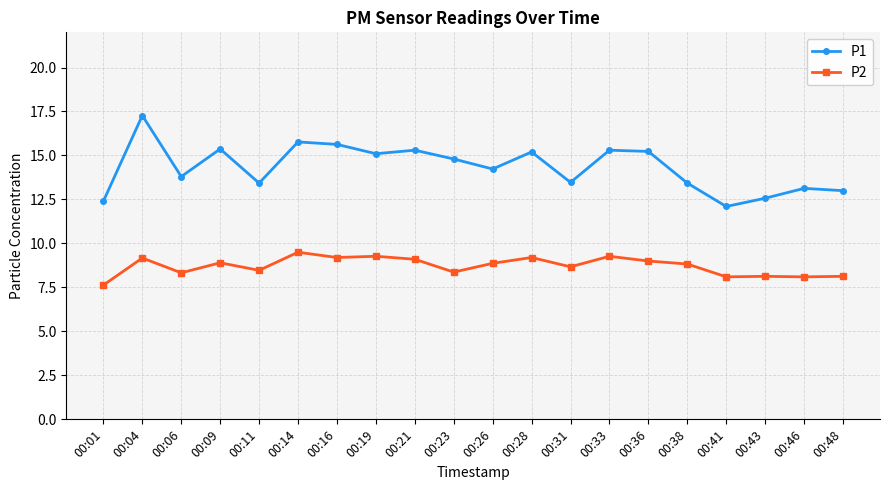

How many values in the P1 series exceed 14?

11